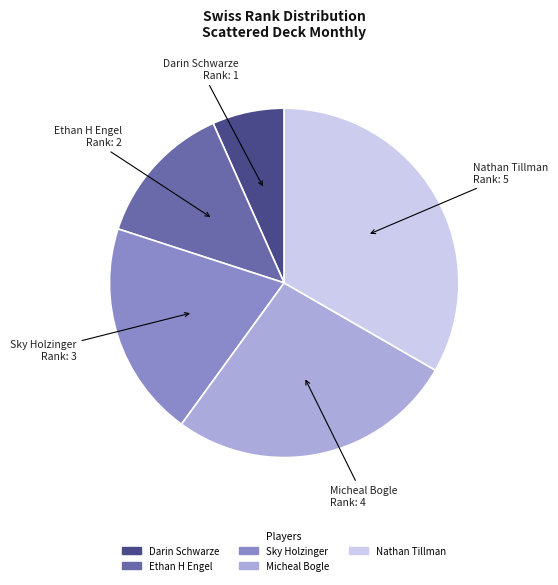

Which has a higher value, Micheal Bogle or Sky Holzinger?

Micheal Bogle